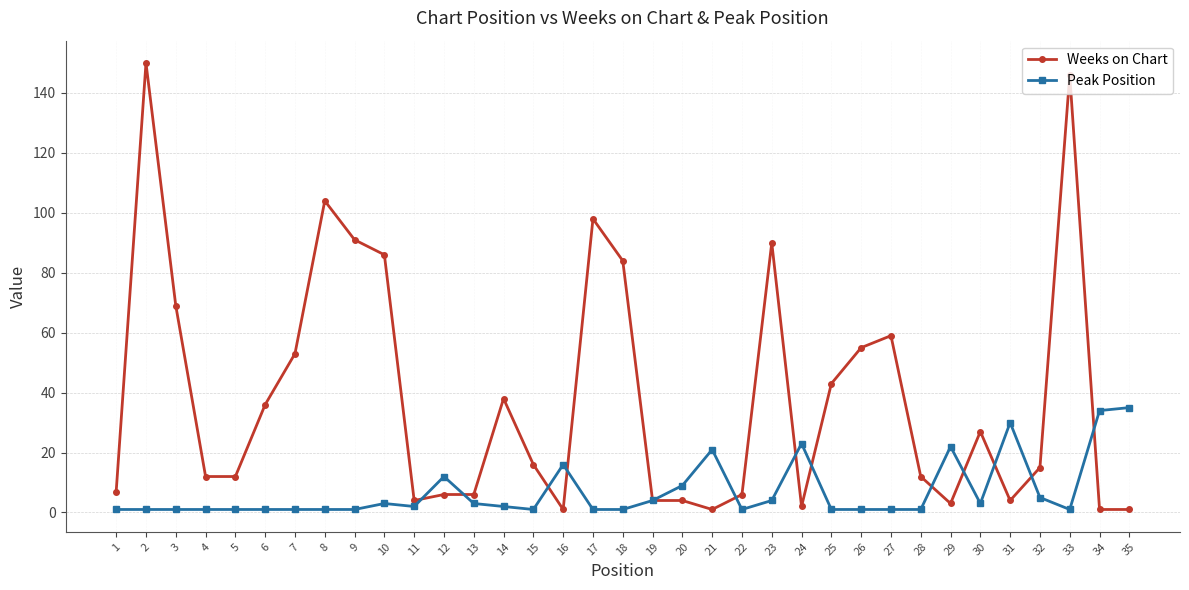

Rank the series by their average value, from lowest to highest.

Peak Position, Weeks on Chart